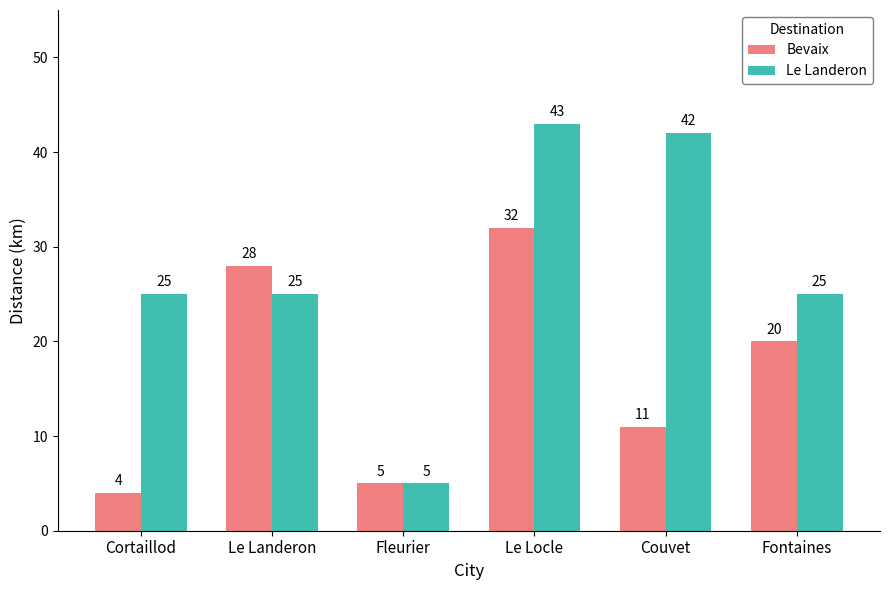

How many bars are there in total?

12